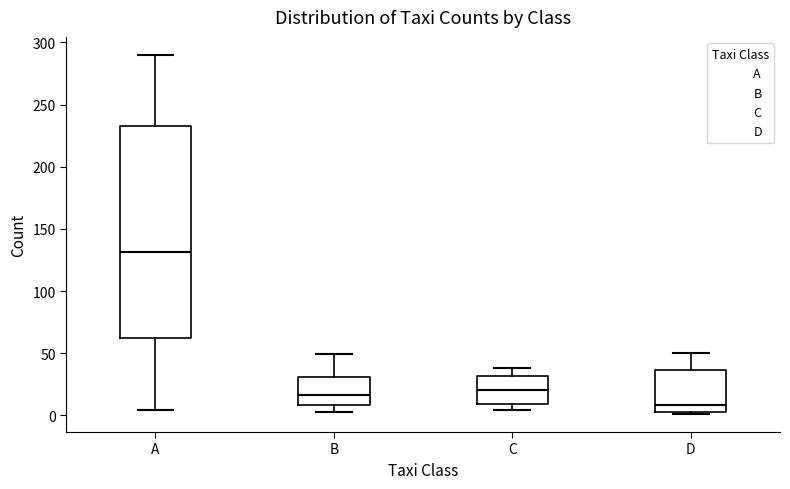

Reading left to right, read every box against the y-axis: the position of its median line, the range the box covers, and the ends of its whiskers. The values are not printed on the chart, so give them approximately, as read against the axis.

A: median 130, box 65 to 235, whiskers 5 to 290
B: median 15, box 10 to 30, whiskers 5 to 50
C: median 20, box 10 to 30, whiskers 5 to 40
D: median 10, box 5 to 35, whiskers 0 to 50